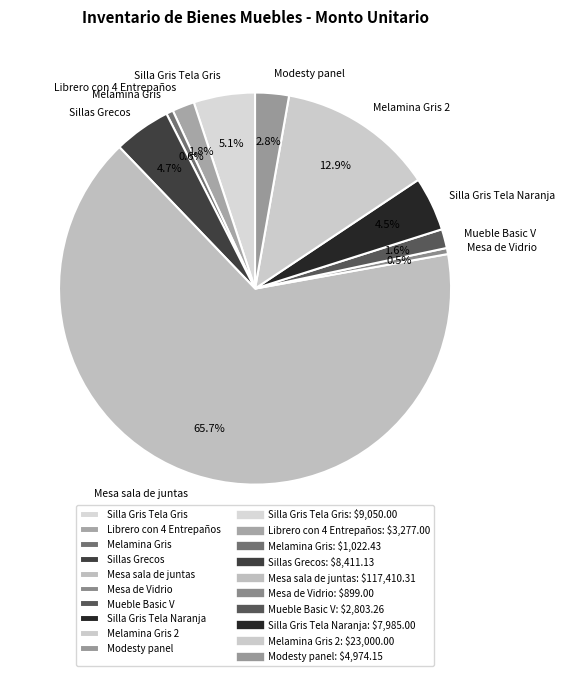

To the nearest percent, what is the average slice percentage?

10%